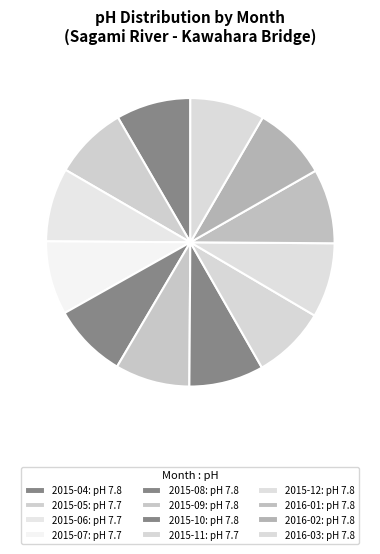

Approximately how many times larger is the value at 2016-02 compared to 2015-08?

1.0